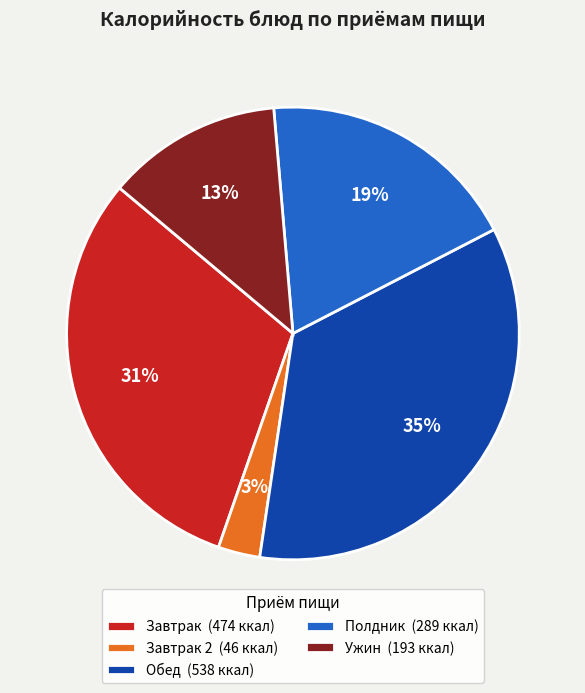

Does Ужин (193 ккал) represent more than half of the total?

No